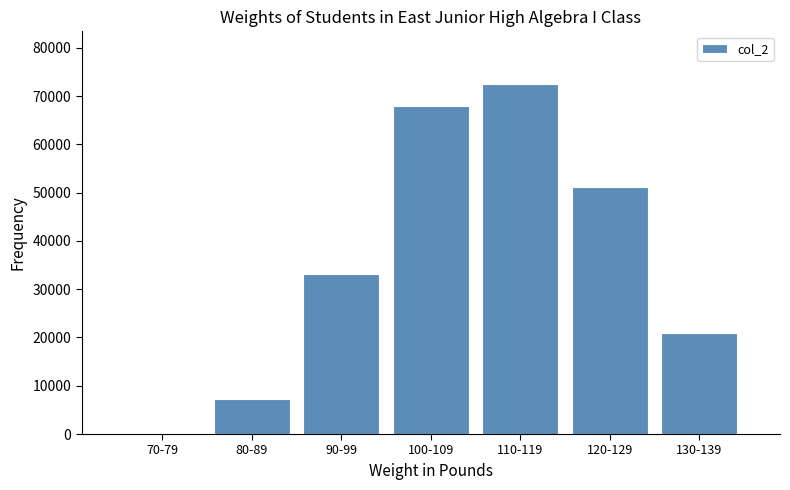

Reading left to right, transcribe all the data shown in this chart.

70-79=37	80-89=7209	90-99=33085	100-109=68013	110-119=72546	120-129=51095	130-139=20905